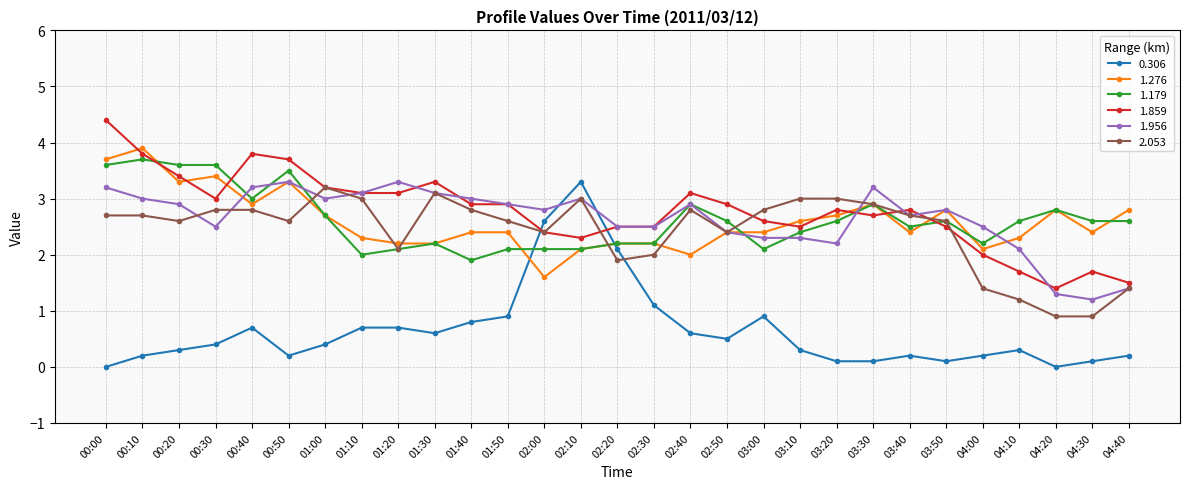

True or false: 2.053 has a value of 3.6 at 01:50.

False